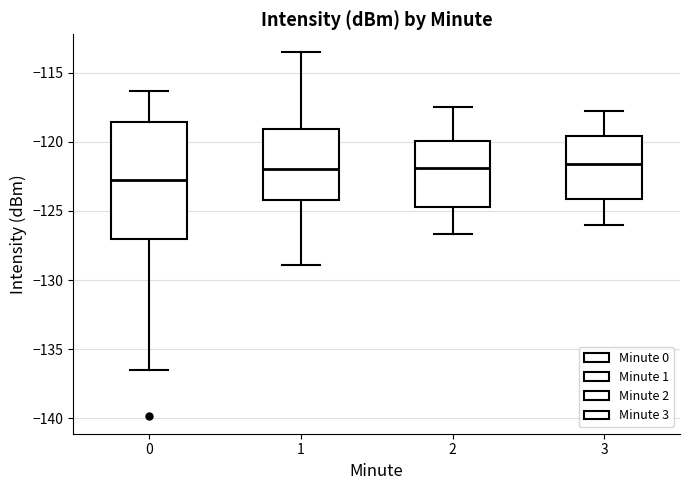

Reading left to right, read every box against the y-axis: the position of its median line, the range the box covers, and the ends of its whiskers. The values are not printed on the chart, so give them approximately, as read against the axis.

0: median -123.0, box -127.0 to -118.5, whiskers -136.5 to -116.5
1: median -122.0, box -124.0 to -119.0, whiskers -129.0 to -113.5
2: median -122.0, box -124.5 to -120.0, whiskers -126.5 to -117.5
3: median -121.5, box -124.0 to -119.5, whiskers -126.0 to -118.0